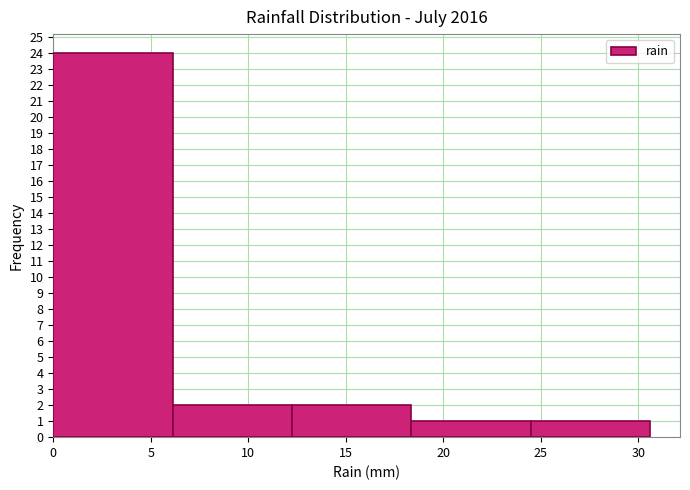

Reading left to right, transcribe this chart: for each bar, give the range it covers on the x-axis and its height. Neither the bar edges nor the heights are printed on the chart, so give them approximately, as read against the axes.

0.0 to 6.0: 24
6.0 to 12.0: 2
12.0 to 18.5: 2
18.5 to 24.5: 1
24.5 to 30.5: 1